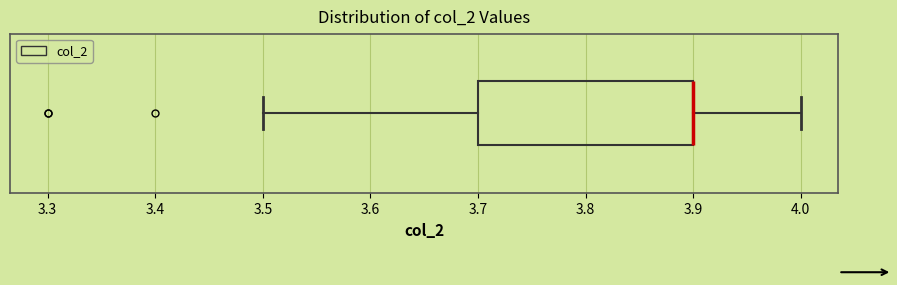

Read this box plot against the x-axis: the position of the median line, the range covered by the box, and the ends of both whiskers. The values are not printed on the chart, so give them approximately, as read against the axis.

median 3.9 (drawn on the box's right edge), box 3.7 to 3.9, whiskers 3.5 to 4.0